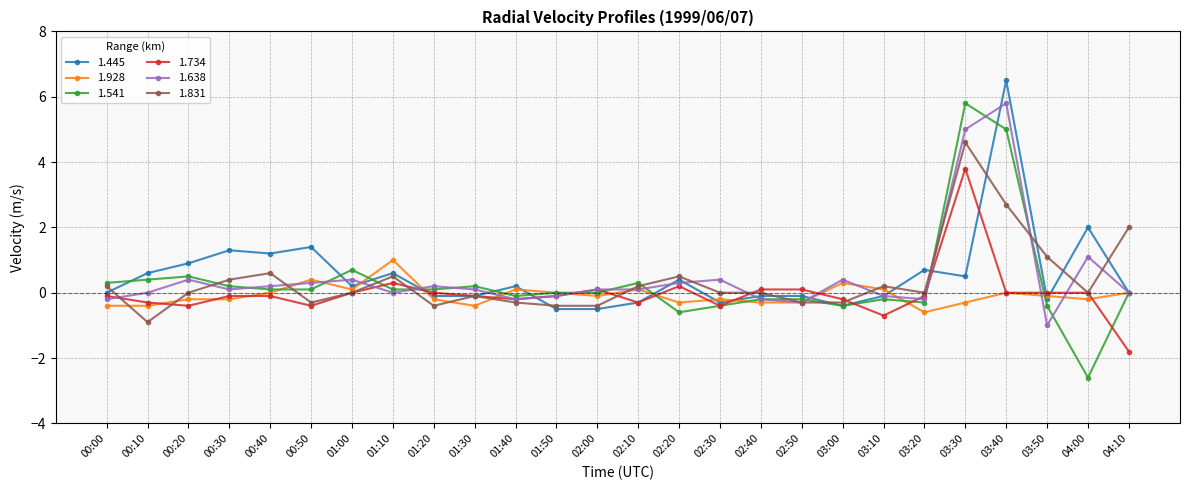

How many lines are shown in the chart?

6